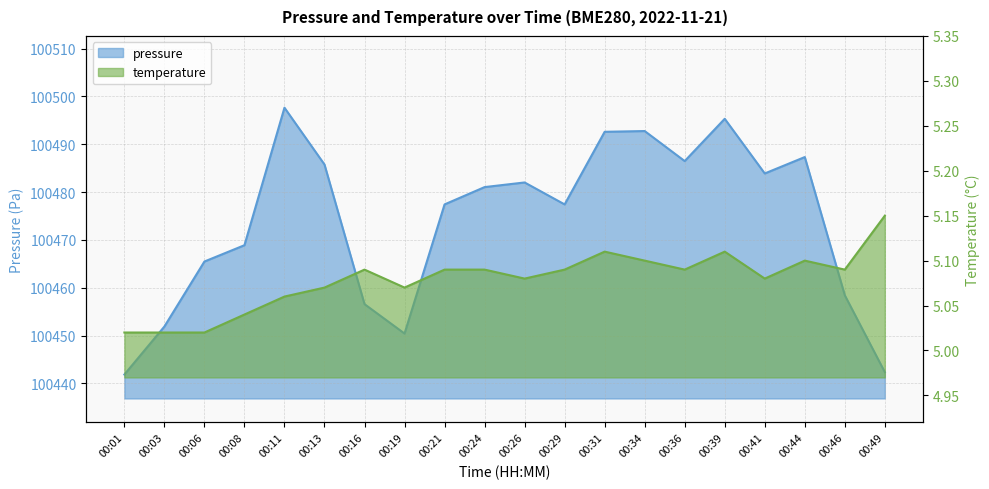

At which category does temperature reach its first local peak?

00:16